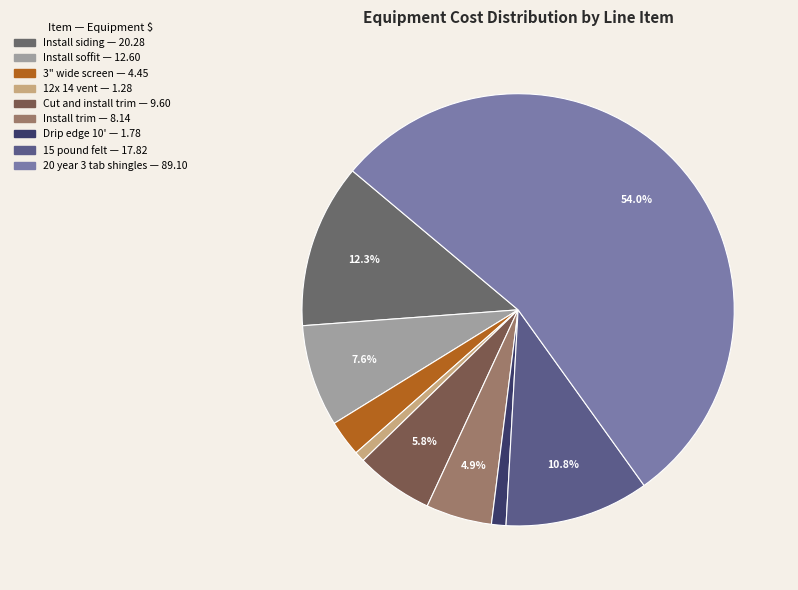

Count the number of slices in the pie.

9